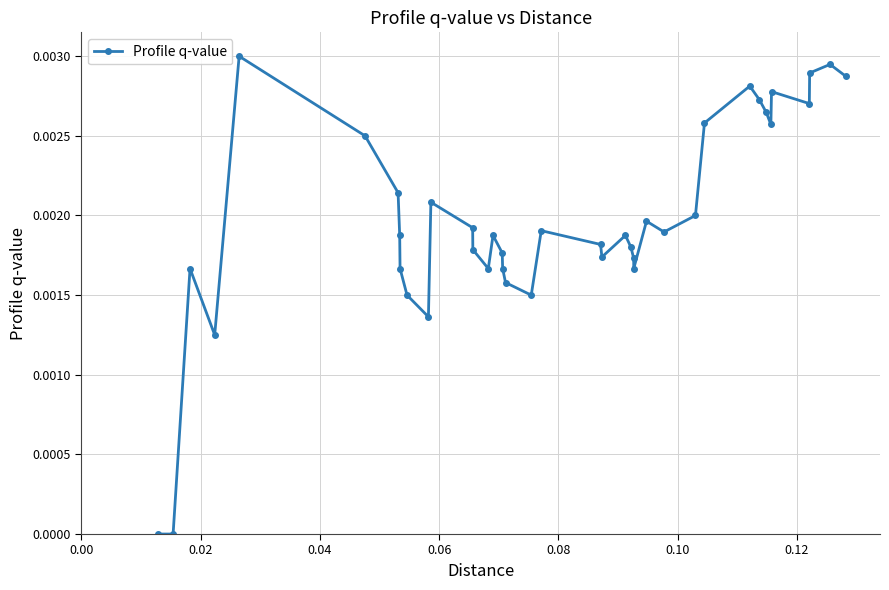

True or false: there are more than 2 points higher than both neighbors.

True